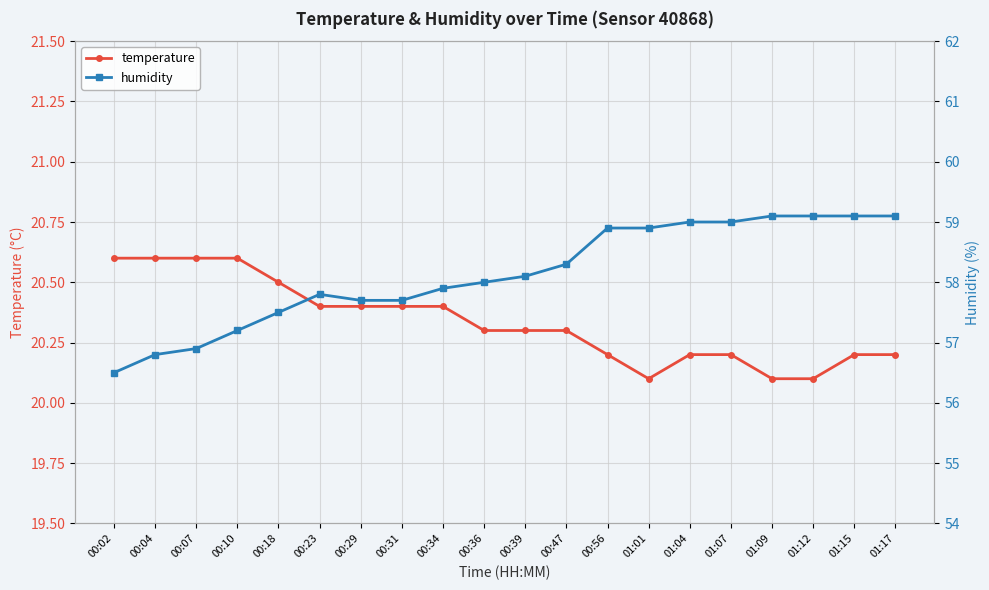

Is the value of temperature at 01:12 greater than the value of humidity at 01:15?

No